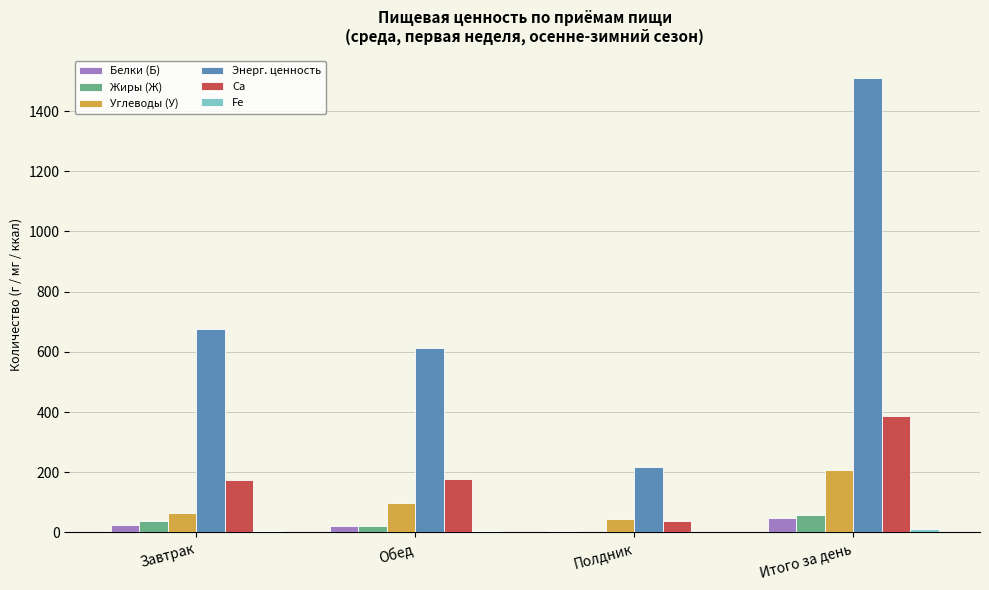

What is the sum of the Углеводы (У) values at Итого за день and Завтрак?

270.6